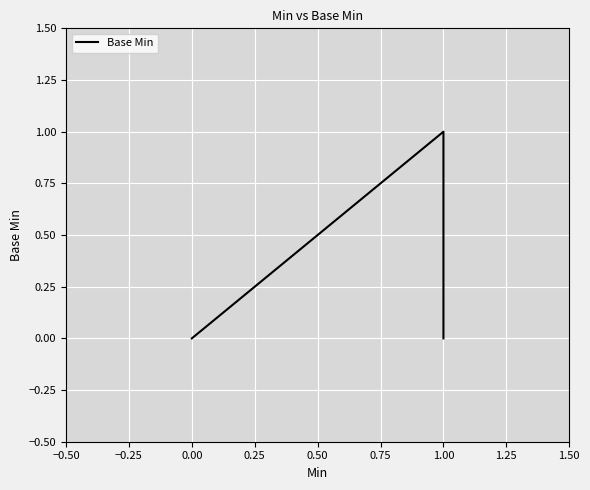

Is it true that the value at 1.00 is 0?

False